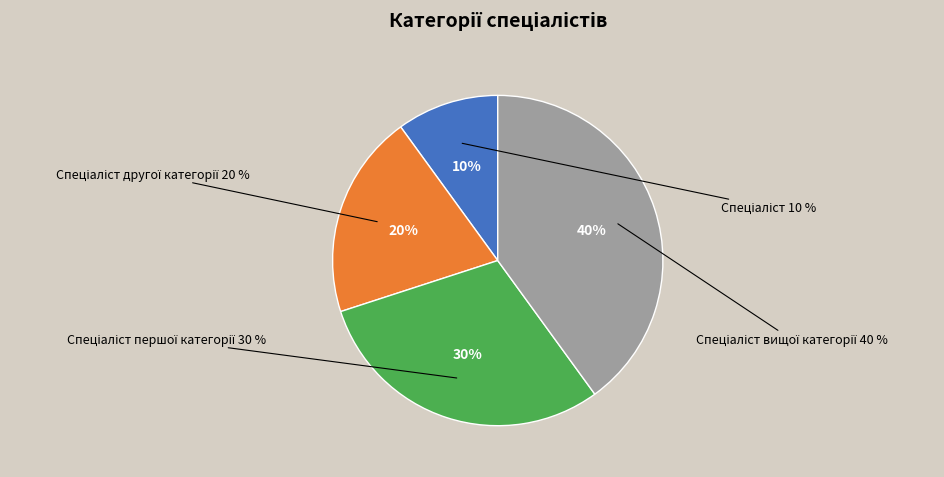

The Спеціаліст вищої категорії slice represents 28% of the pie. True or false?

False